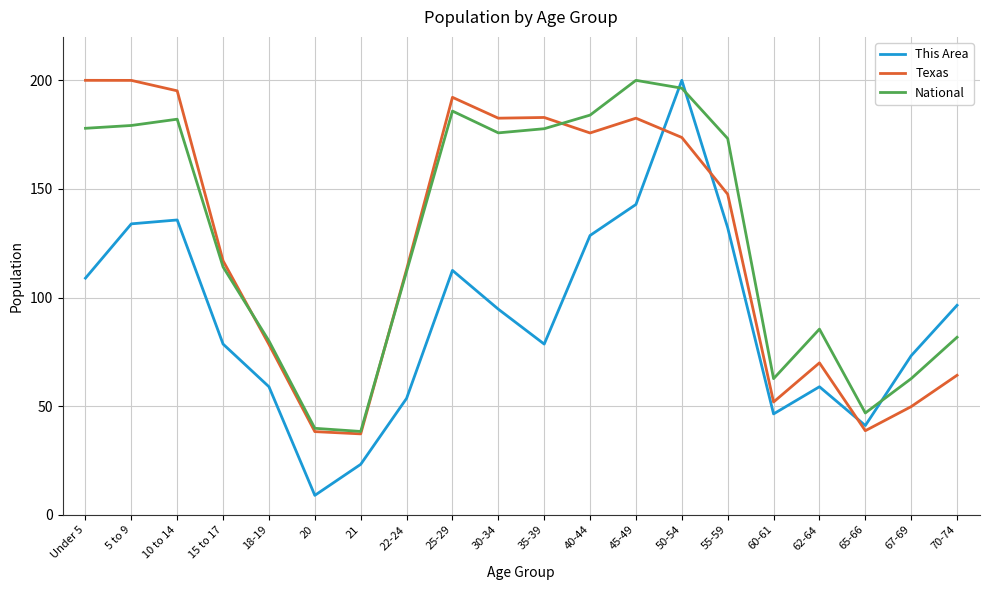

How many interior local peaks does the National series have?

4